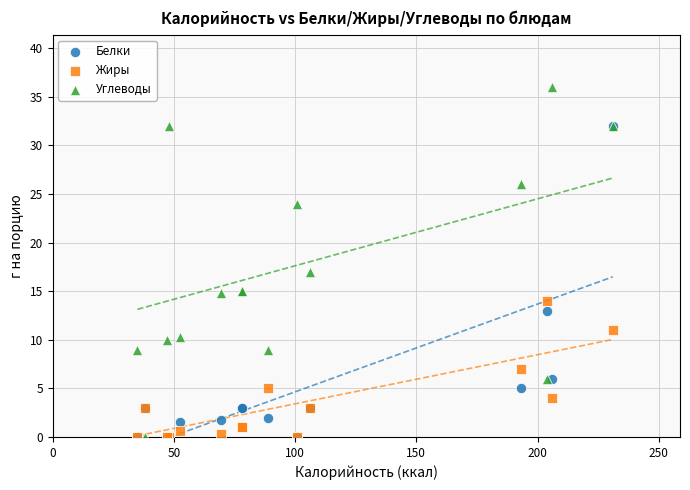

In the Углеводы series, what Y value is closest to 18?

17.0